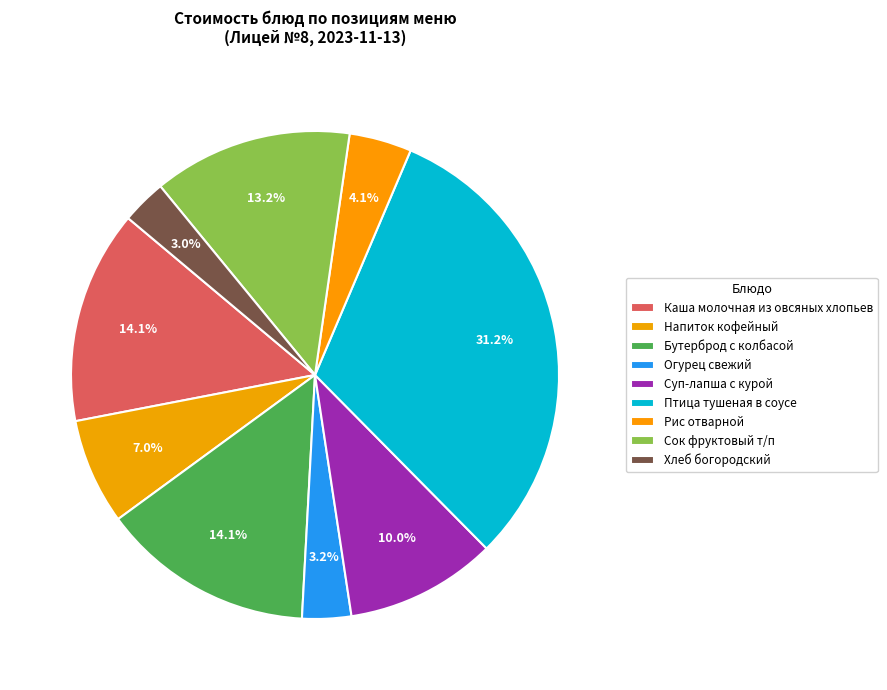

Rank the categories by value from lowest to highest.

Хлеб богородский, Огурец свежий, Рис отварной, Напиток кофейный, Суп-лапша с курой, Сок фруктовый т/п, Бутерброд с колбасой, Каша молочная из овсяных хлопьев, Птица тушеная в соусе